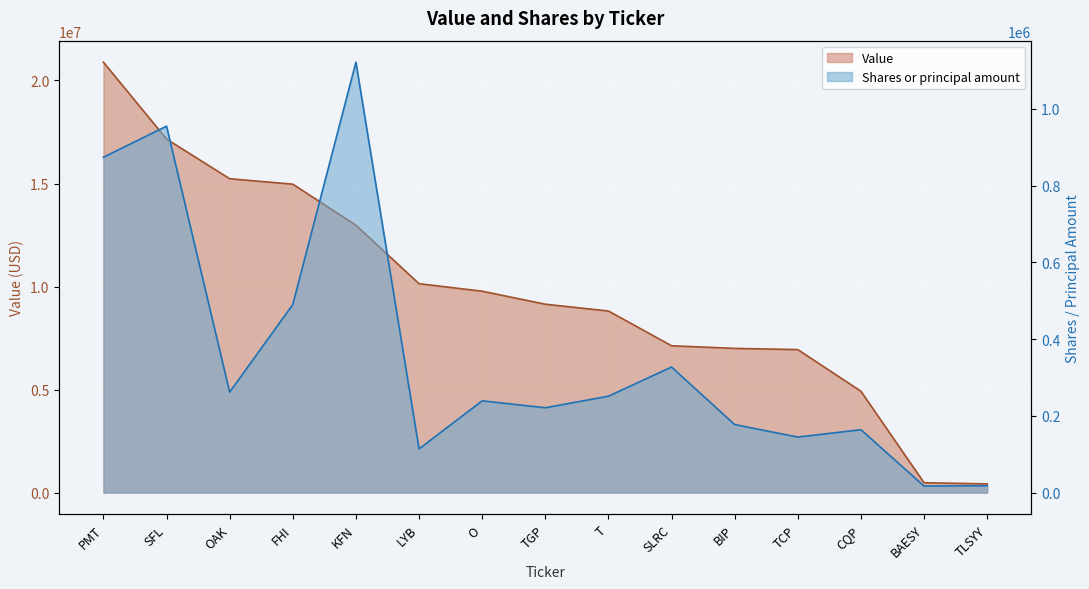

List the labels in order of Shares or principal amount value, largest first.

KFN, SFL, PMT, FHI, SLRC, OAK, T, O, TGP, BIP, CQP, TCP, LYB, TLSYY, BAESY